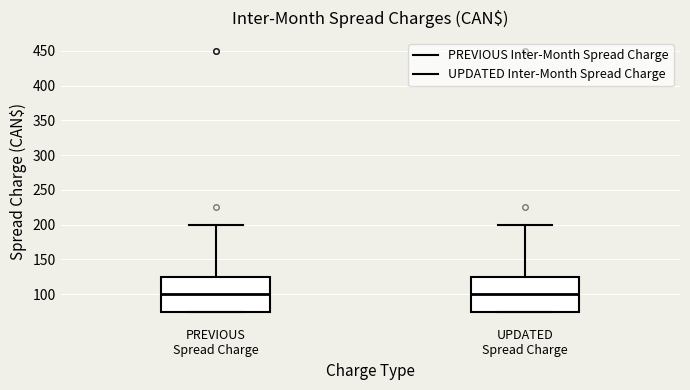

Reading left to right, read every box against the y-axis: the position of its median line, the range the box covers, and the ends of its whiskers. The values are not printed on the chart, so give them approximately, as read against the axis.

PREVIOUS Spread Charge: median 100, box 75 to 125, whiskers 75 to 200
UPDATED Spread Charge: median 100, box 75 to 125, whiskers 75 to 200